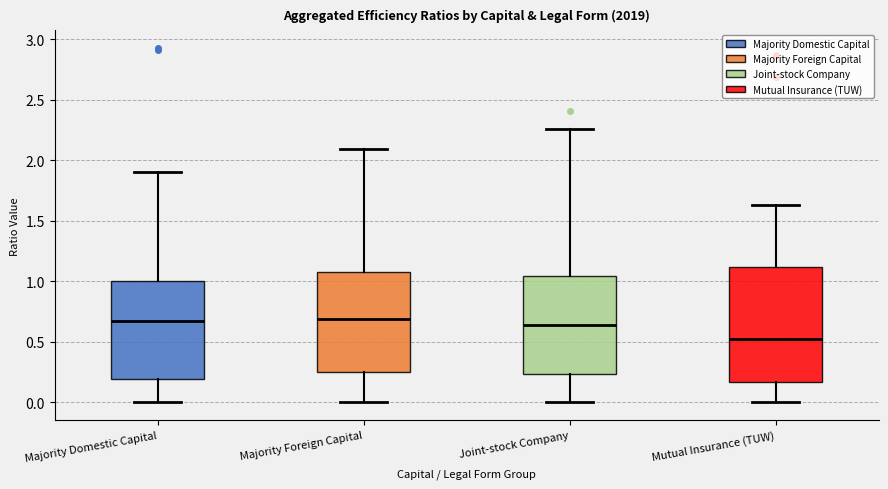

Reading left to right, read every box against the y-axis: the position of its median line, the range the box covers, and the ends of its whiskers. The values are not printed on the chart, so give them approximately, as read against the axis.

Majority Domestic Capital: median 0.65, box 0.20 to 1.00, whiskers 0.00 to 1.90
Majority Foreign Capital: median 0.70, box 0.25 to 1.10, whiskers 0.00 to 2.10
Joint-stock Company: median 0.65, box 0.25 to 1.05, whiskers 0.00 to 2.25
Mutual Insurance (TUW): median 0.50, box 0.15 to 1.10, whiskers 0.00 to 1.65